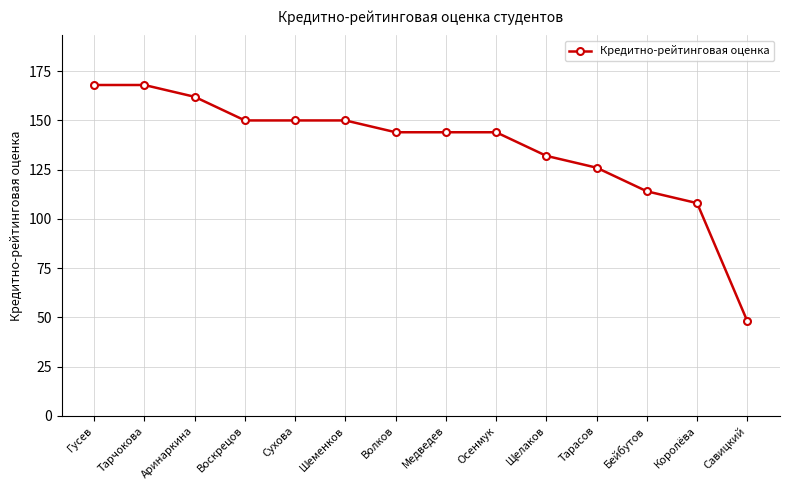

What is the sum of all values?

1908